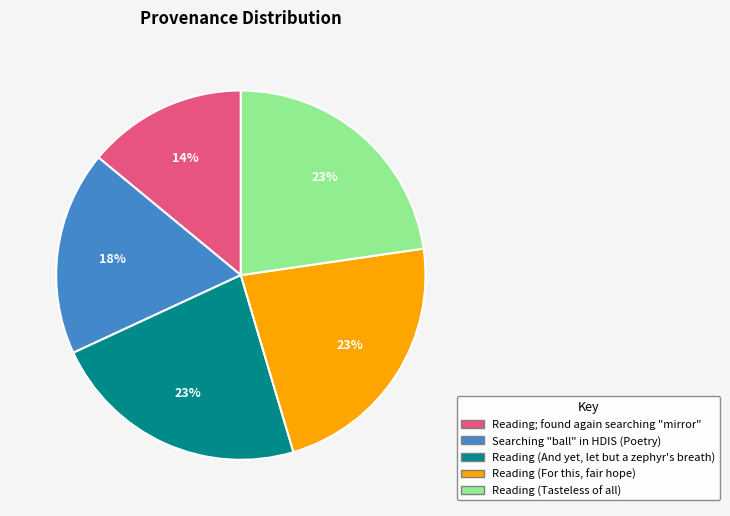

Does Reading (For this, fair hope) account for over 50% of the chart?

No